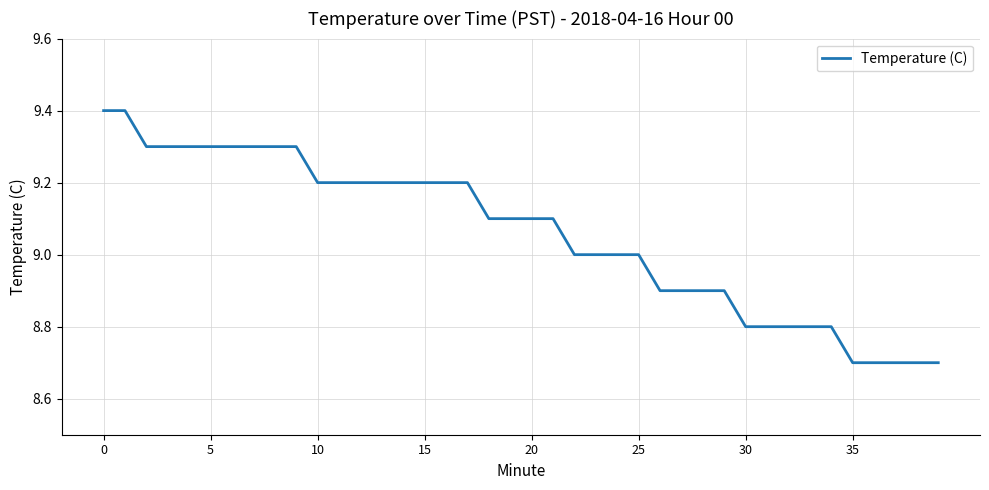

What is the sum of all values?

362.3